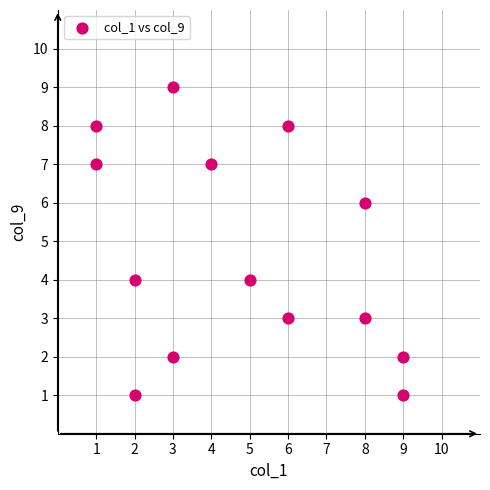

What is the range of X values (max minus min)?

8